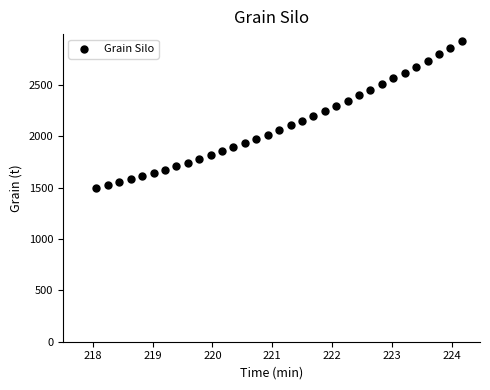

What is the range of X values (max minus min)?

6.1